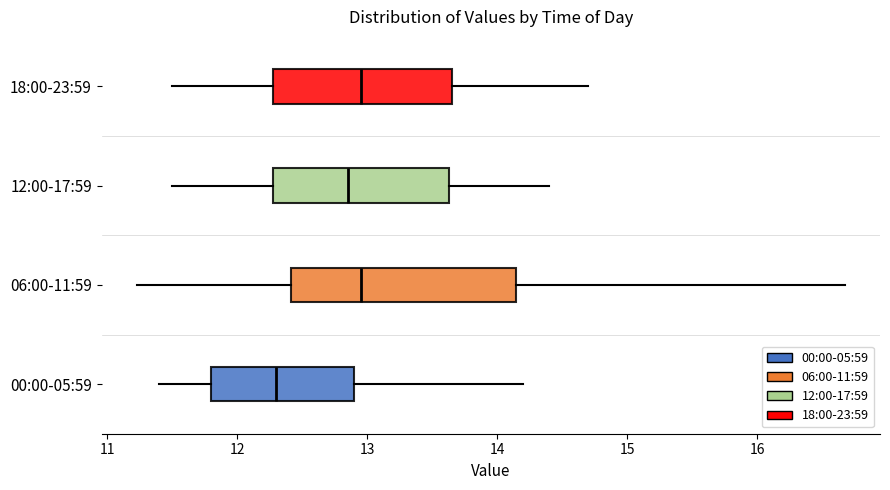

Reading bottom to top, read every box against the x-axis: the position of its median line, the range the box covers, and the ends of its whiskers. The values are not printed on the chart, so give them approximately, as read against the axis.

00:00-05:59: median 12.3, box 11.8 to 12.9, whiskers 11.4 to 14.2
06:00-11:59: median 13.0, box 12.4 to 14.1, whiskers 11.2 to 16.7
12:00-17:59: median 12.9, box 12.3 to 13.6, whiskers 11.5 to 14.4
18:00-23:59: median 13.0, box 12.3 to 13.7, whiskers 11.5 to 14.7